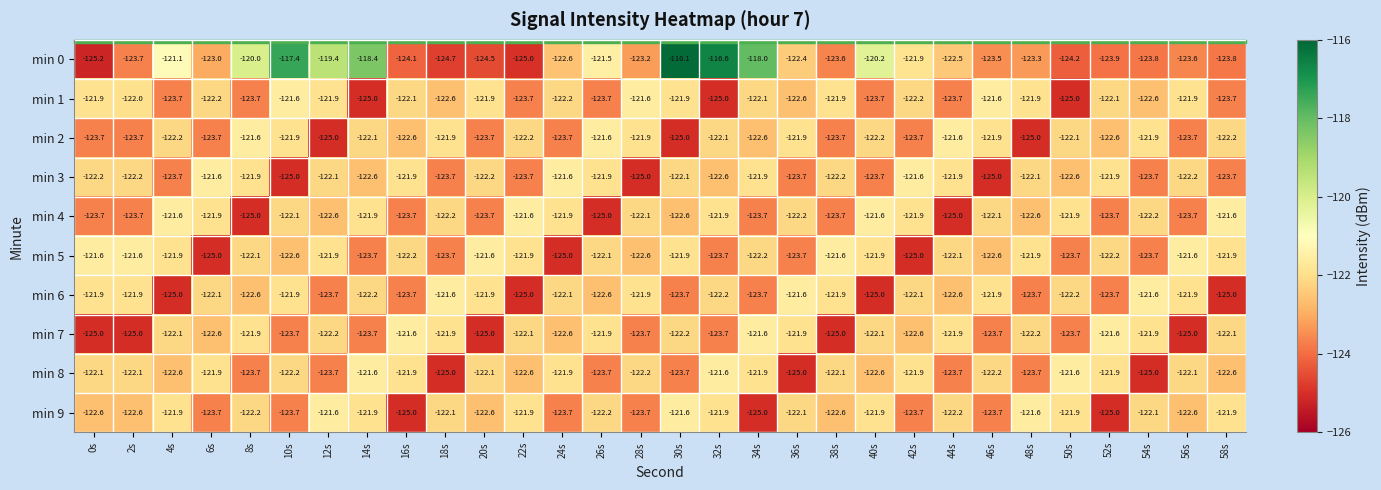

At how many categories does at least one series exceed -122?

30